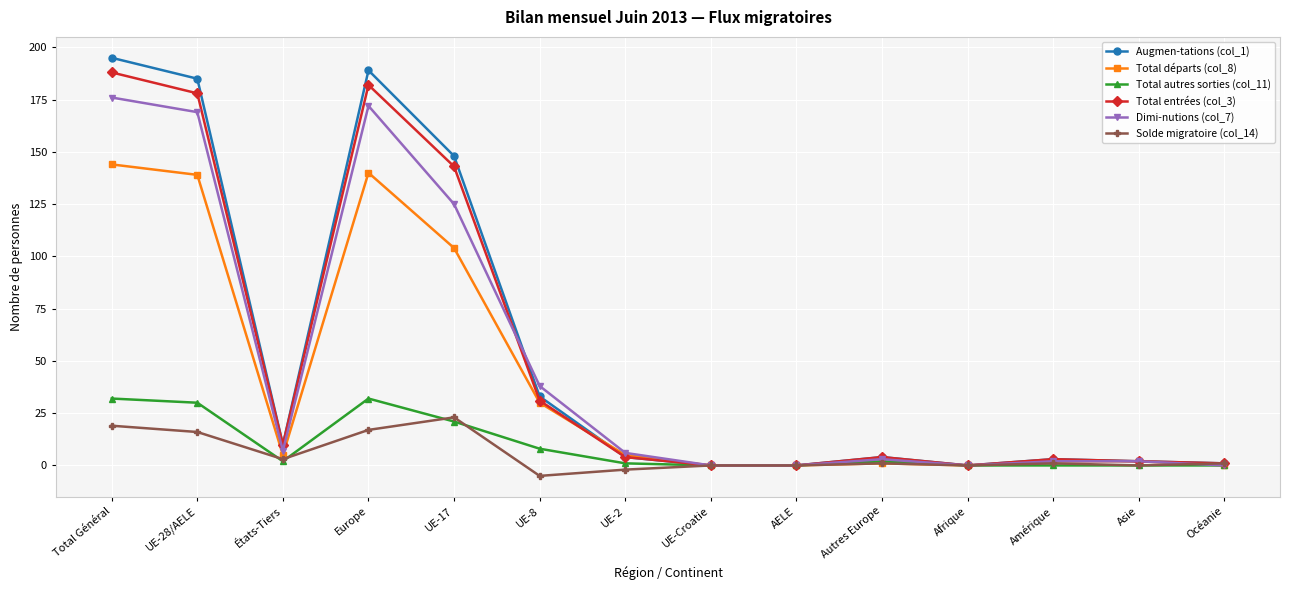

What is the label of the 4th point from the right?

Afrique